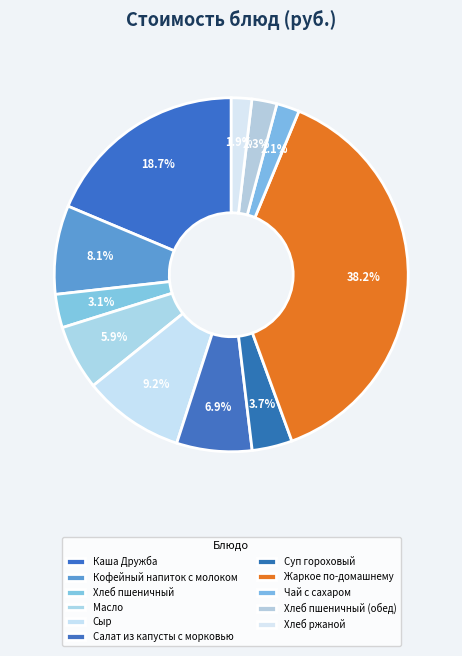

Which slice is the smallest?

Хлеб ржаной